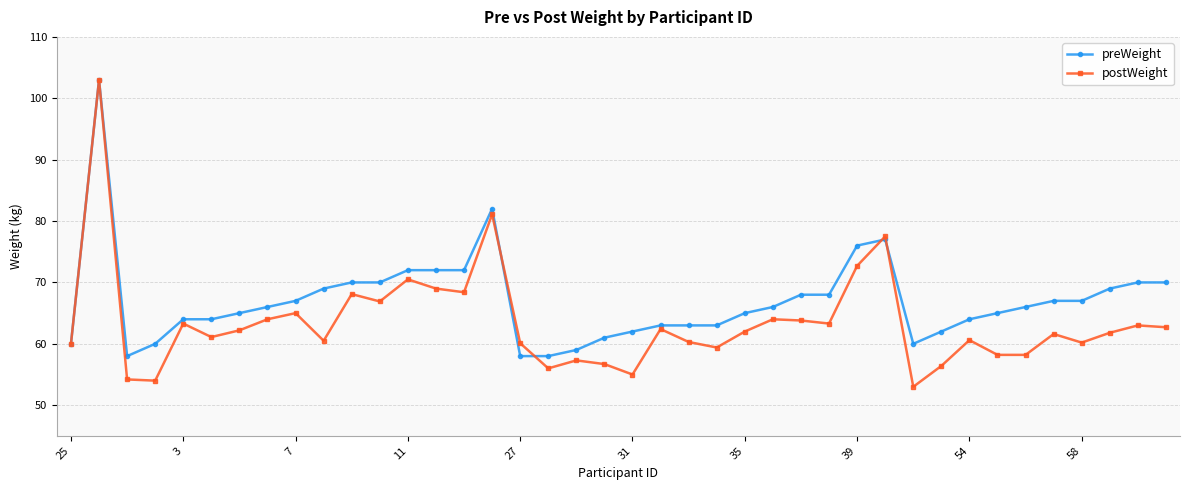

True or false: preWeight has more than 0 points higher than both neighbors.

True